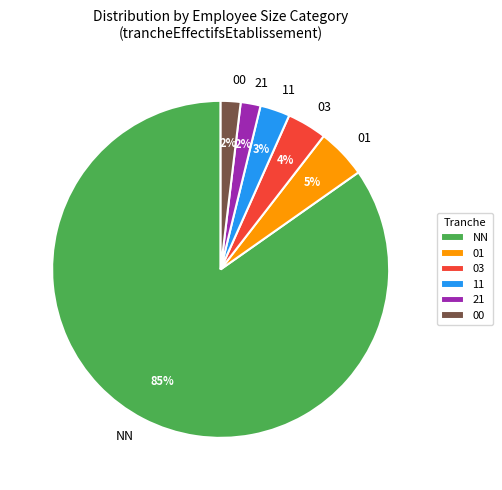

Does 01 represent more than half of the total?

No